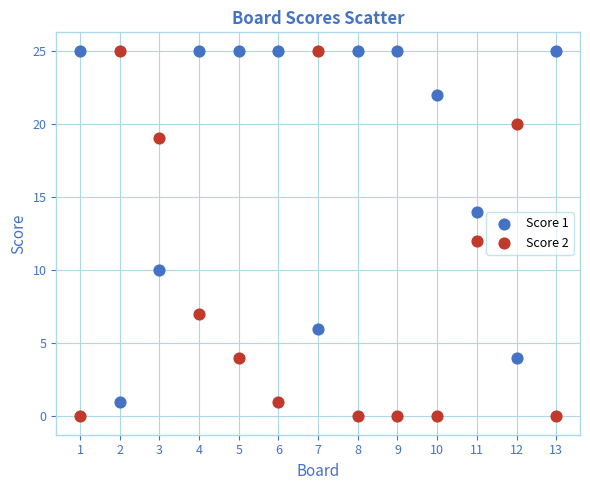

Which series has the largest Y range (max minus min)?

Score 2